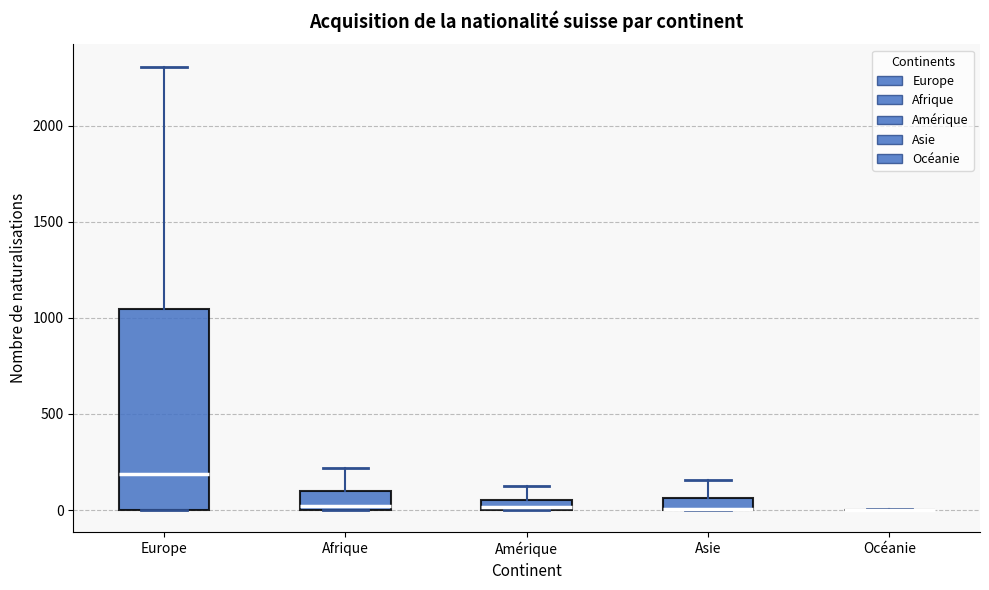

Where is the upper edge of the box for Amérique on the y-axis? The values are not printed on the chart, so give them approximately, as read against the axis.

50